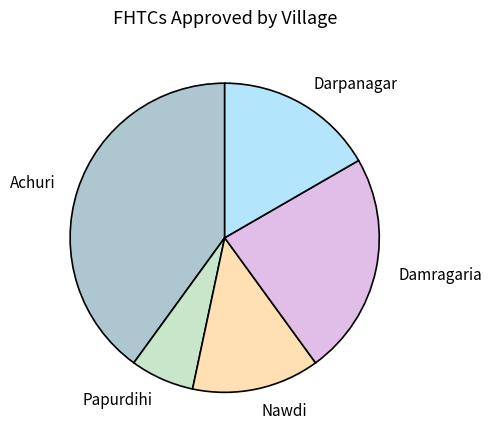

True or false: Nawdi accounts for 21% of the total.

False